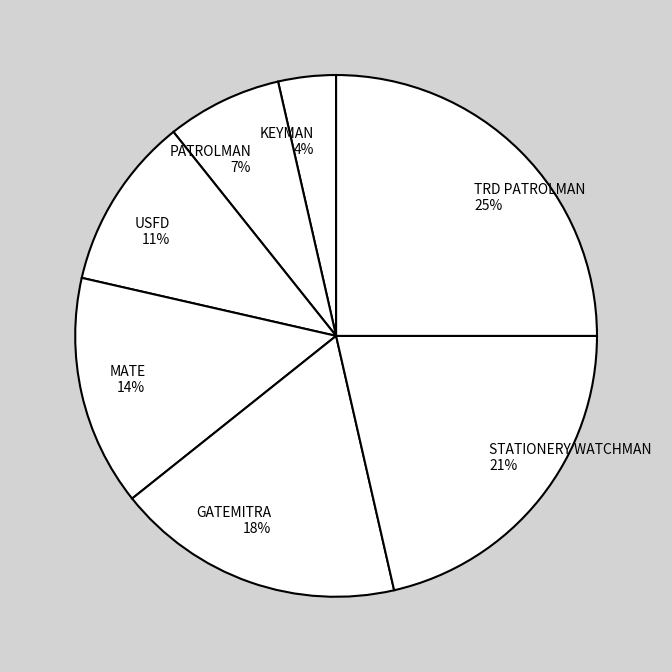

Which has a higher value, STATIONERY WATCHMAN or KEYMAN?

STATIONERY WATCHMAN